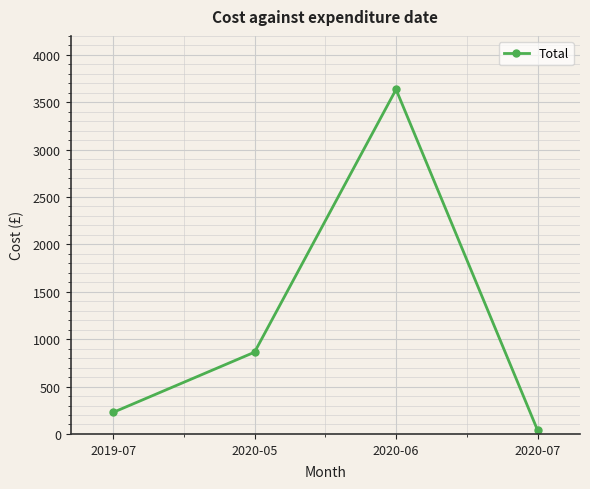

What position from the left is 2020-07?

4